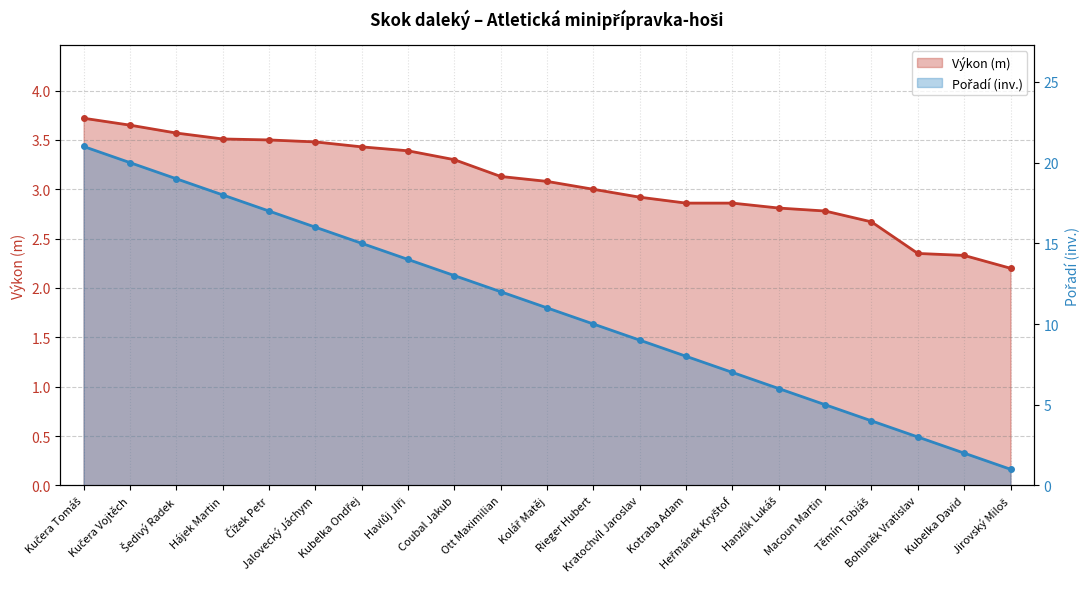

Does the chart display data point markers on the line(s)?

Yes